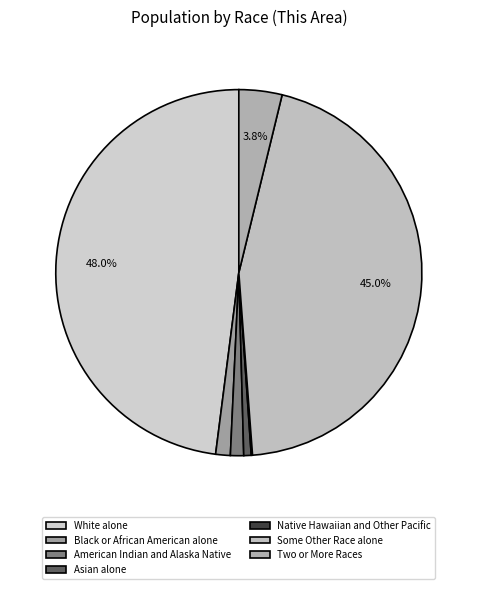

Is it true that Some Other Race alone is 35% of the pie?

False